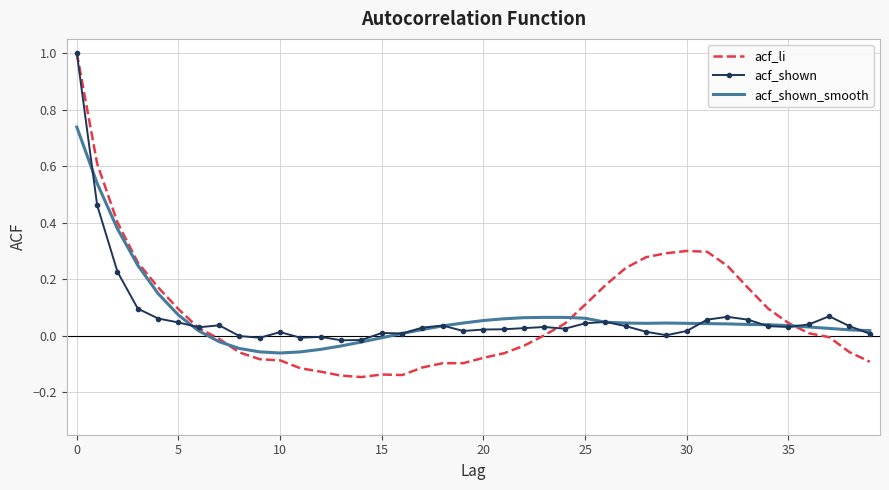

What is the greatest value displayed?

1.0